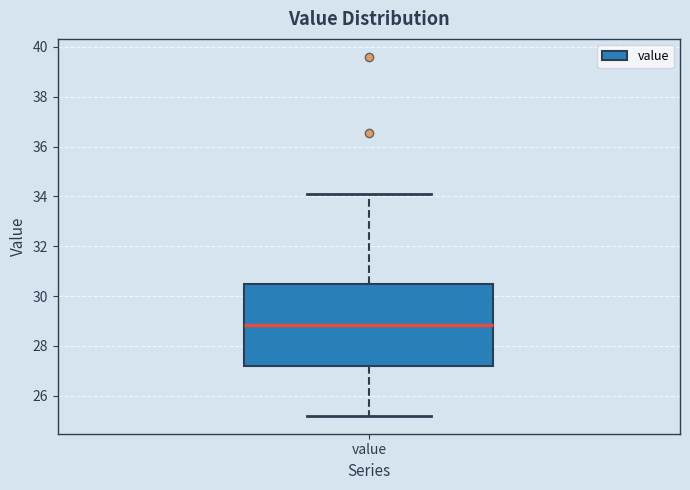

Where does the lower whisker of the box for value end on the y-axis? The values are not printed on the chart, so give them approximately, as read against the axis.

25.2